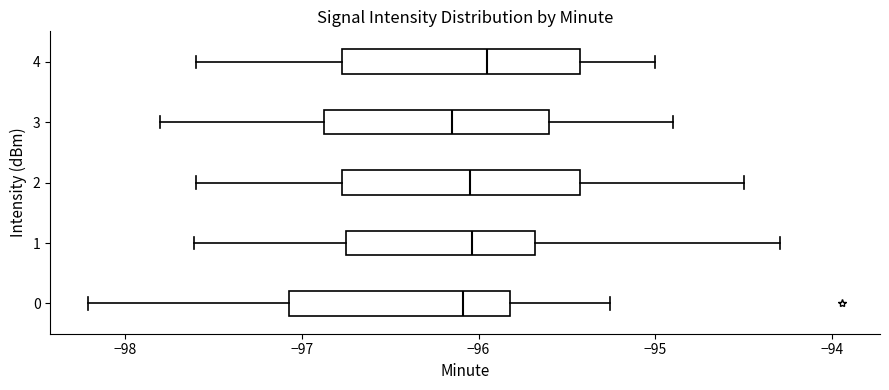

Where is the right edge of the box at y = 3 on the x-axis? The values are not printed on the chart, so give them approximately, as read against the axis.

-95.6